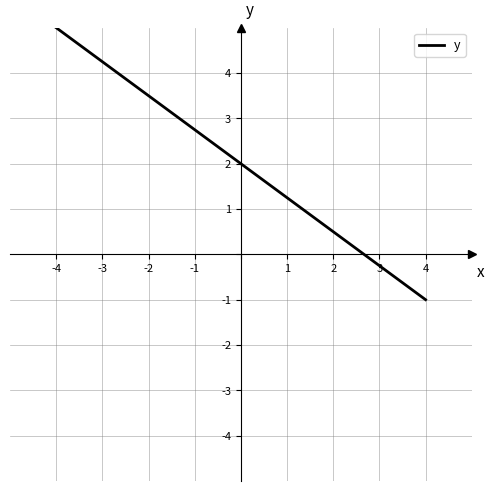

What is the greatest value displayed?

5.0